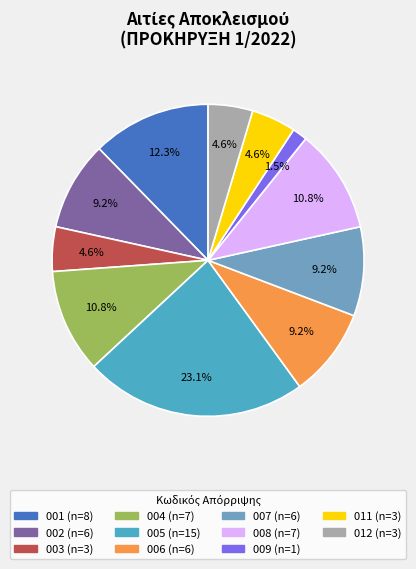

Is there a majority slice in this chart?

No